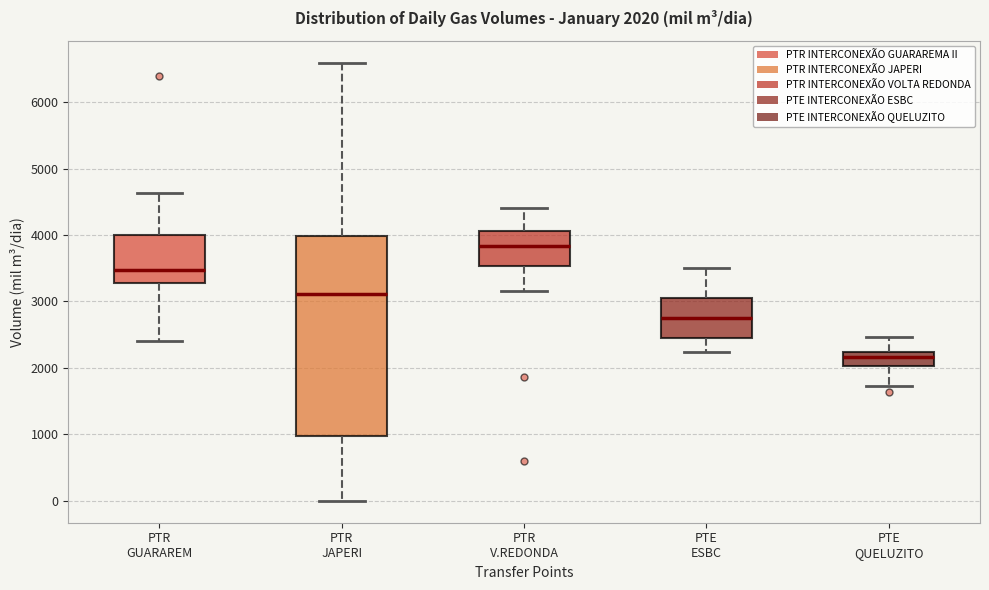

Which box has the highest median line?

PTR V.REDONDA